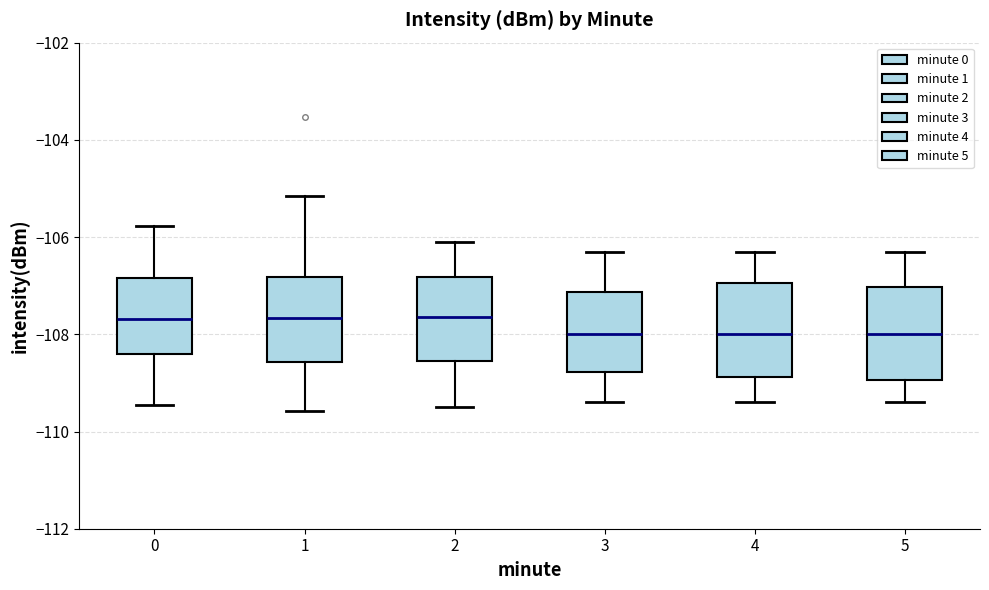

Where does the lower whisker of the box at x = 2 end on the y-axis? The values are not printed on the chart, so give them approximately, as read against the axis.

-109.4